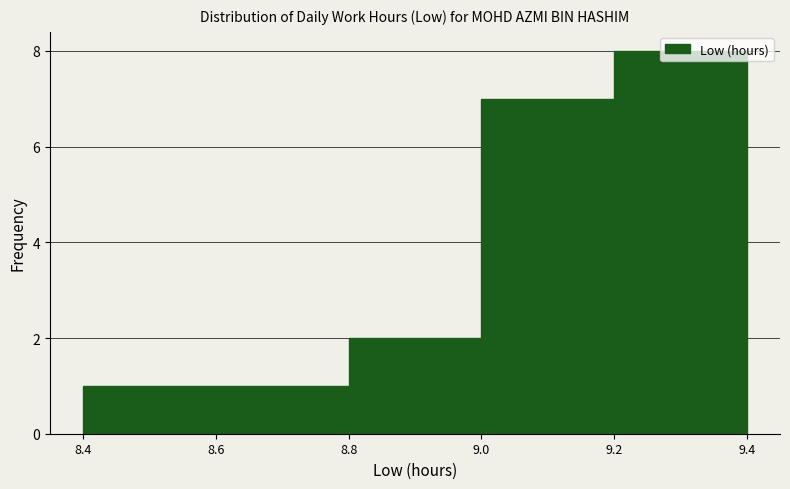

Over which range of the x-axis is the bar tallest?

9.2 to 9.4